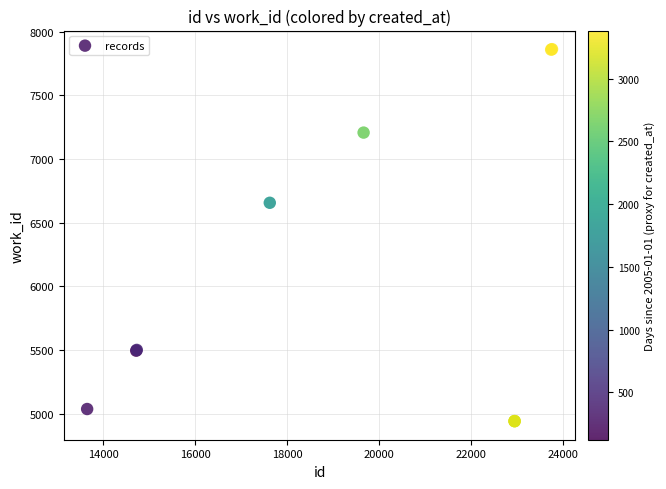

What Y value in the scatter plot is closest to 6403?

6657